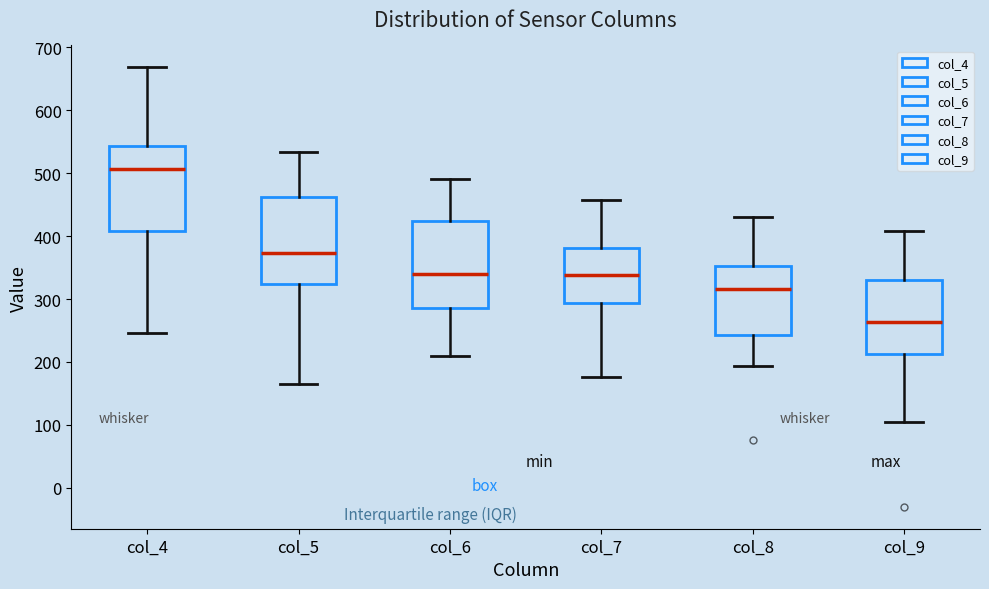

Reading left to right, read every box against the y-axis: the position of its median line, the range the box covers, and the ends of its whiskers. The values are not printed on the chart, so give them approximately, as read against the axis.

col_4: median 510, box 410 to 540, whiskers 250 to 670
col_5: median 370, box 320 to 460, whiskers 170 to 530
col_6: median 340, box 290 to 420, whiskers 210 to 490
col_7: median 340, box 290 to 380, whiskers 180 to 460
col_8: median 320, box 240 to 350, whiskers 190 to 430
col_9: median 260, box 210 to 330, whiskers 100 to 410